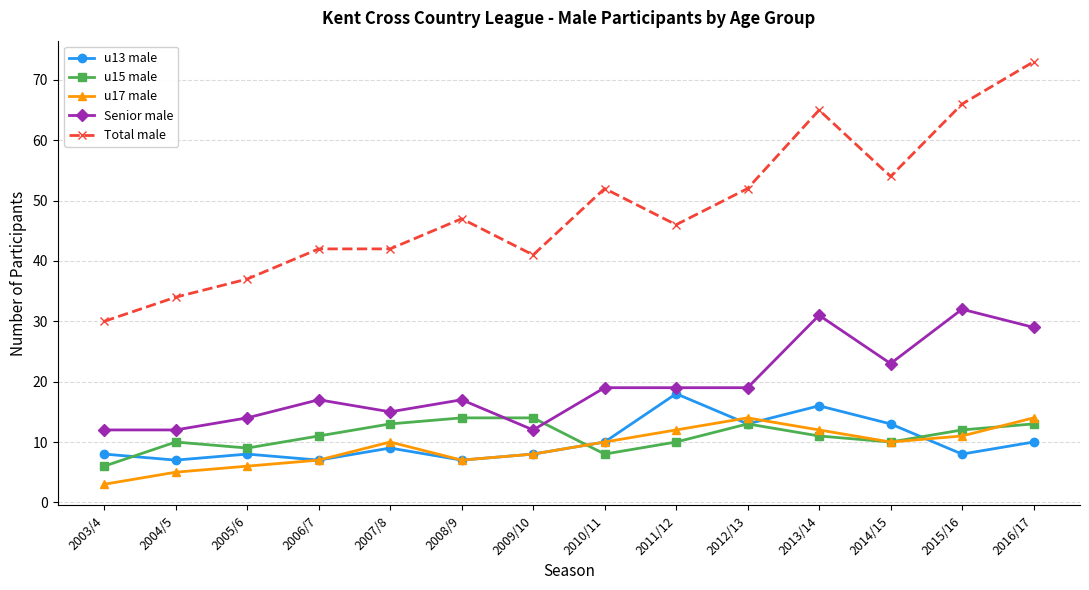

What is the difference between the highest and lowest values at 2003/4?

27